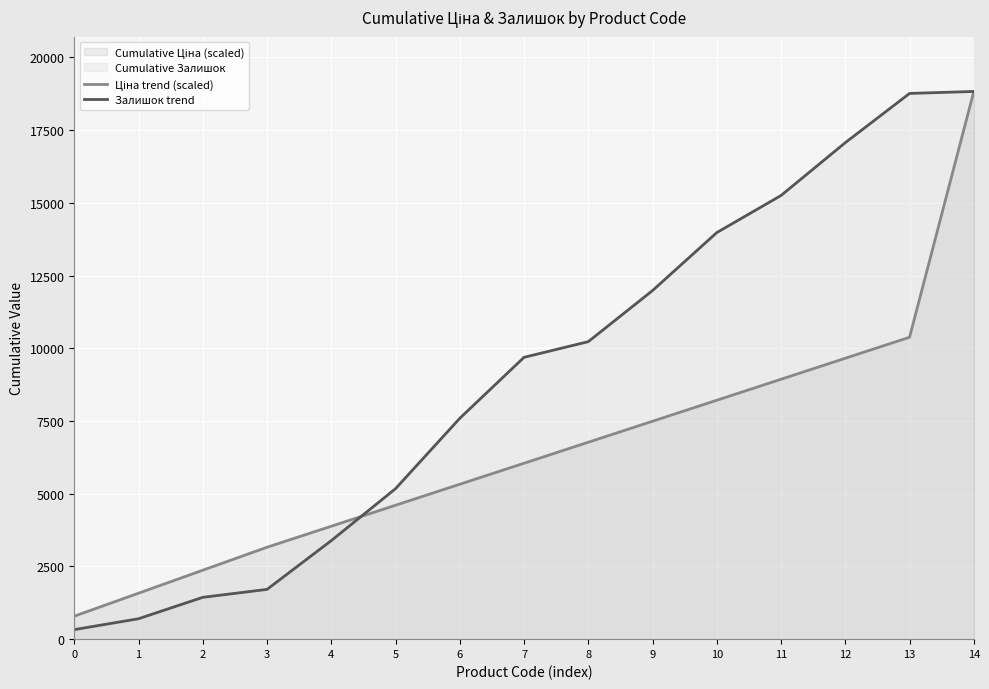

Is the value of Залишок trend at 13 greater than the value of Ціна trend (scaled) at 12?

Yes